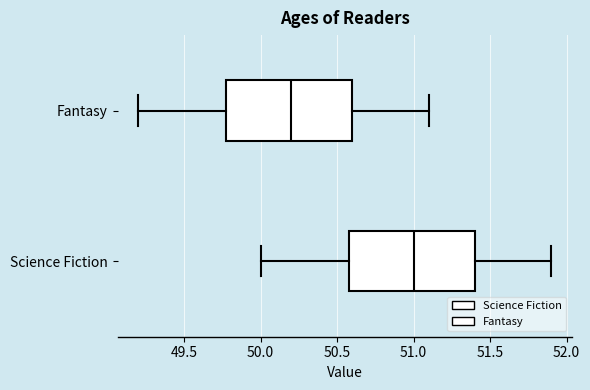

Reading bottom to top, read every box against the x-axis: the position of its median line, the range the box covers, and the ends of its whiskers. The values are not printed on the chart, so give them approximately, as read against the axis.

Science Fiction: median 51.0, box 50.6 to 51.4, whiskers 50.0 to 51.9
Fantasy: median 50.2, box 49.8 to 50.6, whiskers 49.2 to 51.1